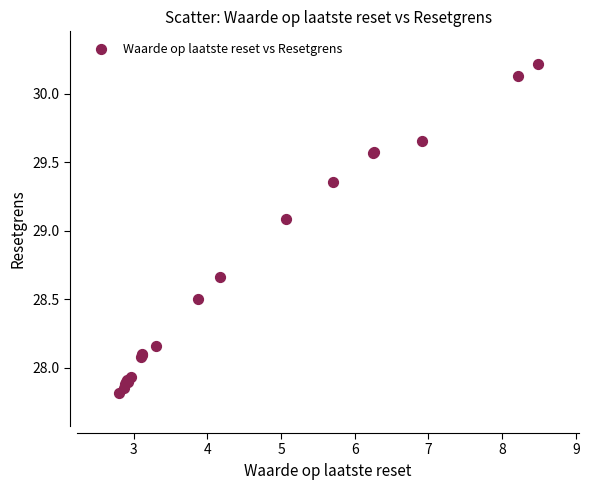

What Y value in the scatter plot is closest to 29?

29.1